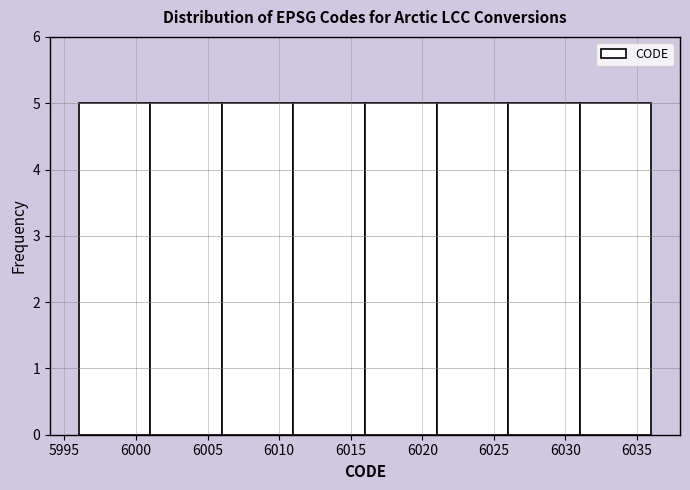

Reading left to right, list every bar in this chart as the range it spans on the x-axis followed by its height. The values are not printed on the chart, so give them approximately, as read against the axis.

5996 to 6001: 5
6001 to 6006: 5
6006 to 6011: 5
6011 to 6016: 5
6016 to 6021: 5
6021 to 6026: 5
6026 to 6031: 5
6031 to 6036: 5